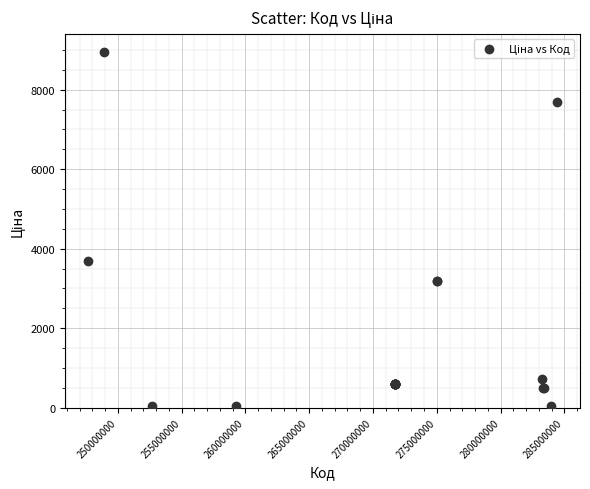

What Y value in the scatter plot is closest to 4493?

3687.1